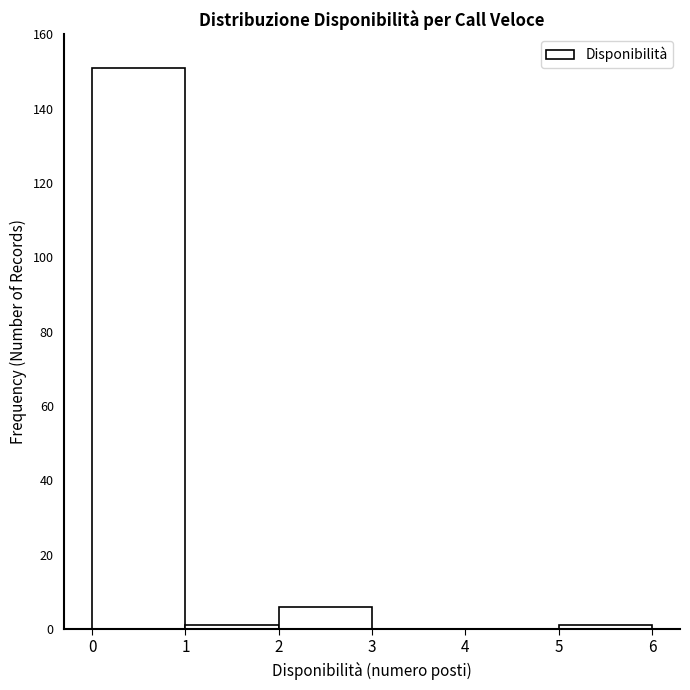

Reading left to right, transcribe this chart: for each bar, give the range it covers on the x-axis and its height. The values are not printed on the chart, so give them approximately, as read against the axis.

0 to 1: 152
1 to 2: under 2
2 to 3: 6
3 to 4: 0
4 to 5: 0
5 to 6: under 2